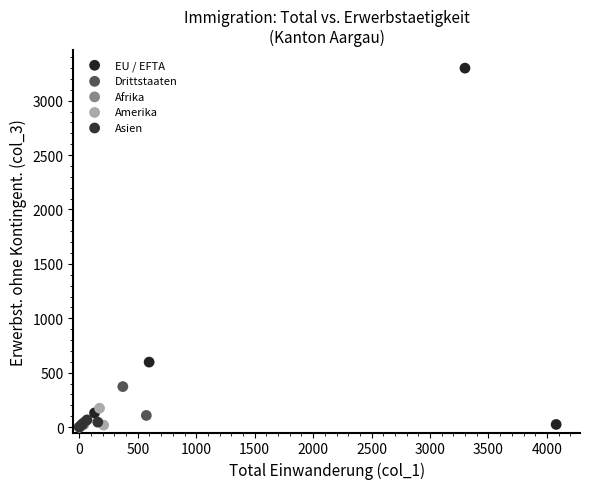

What are all the series names shown in the legend?

EU / EFTA, Drittstaaten, Afrika, Amerika, Asien